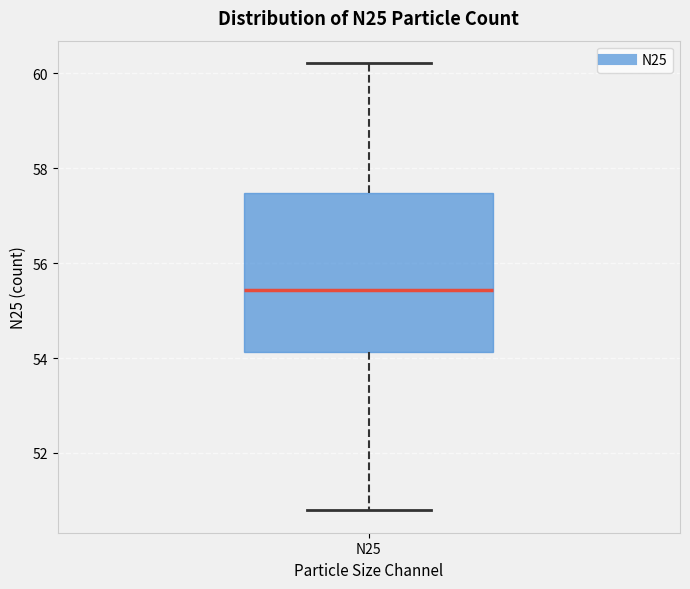

Read this box plot against the y-axis: the position of the median line, the range covered by the box, and the ends of both whiskers. The values are not printed on the chart, so give them approximately, as read against the axis.

median 55.4, box 54.2 to 57.4, whiskers 50.8 to 60.2